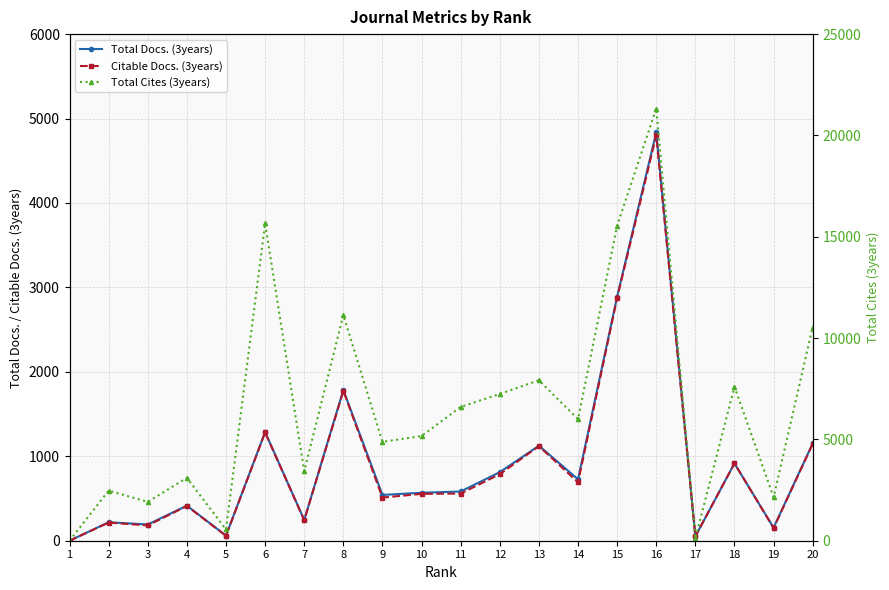

Between 6 and 20, which series saw the biggest shift?

Total Cites (3years)